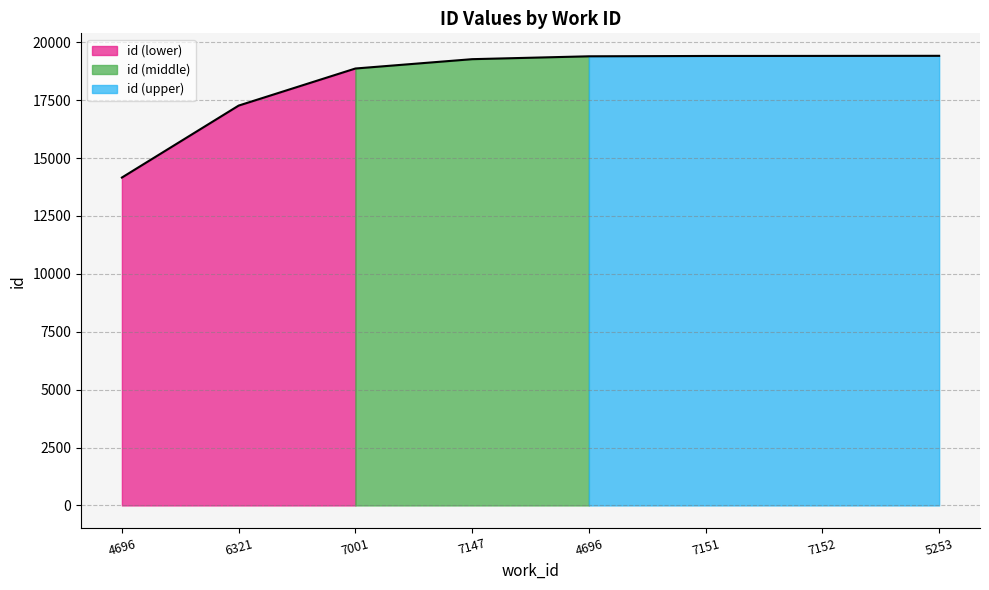

How many lines are shown in the chart?

1